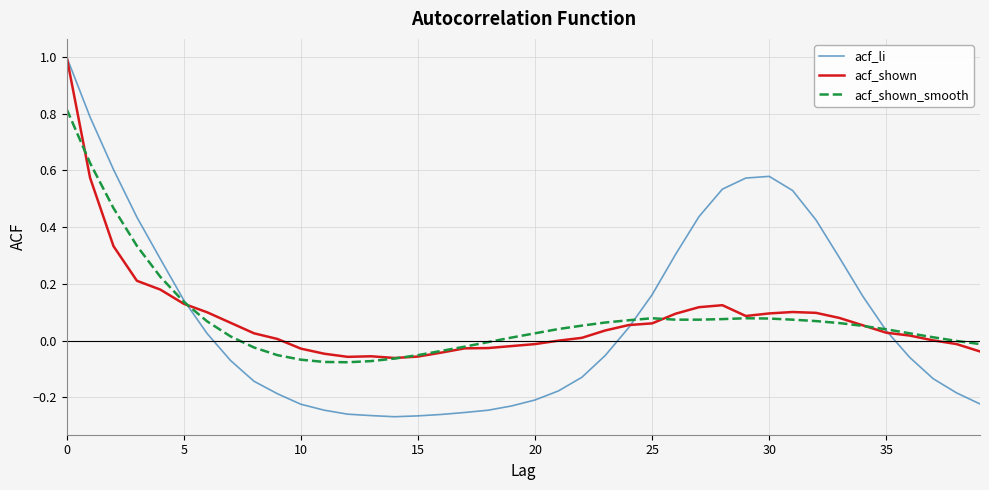

What is the maximum value shown in the chart?

1.0